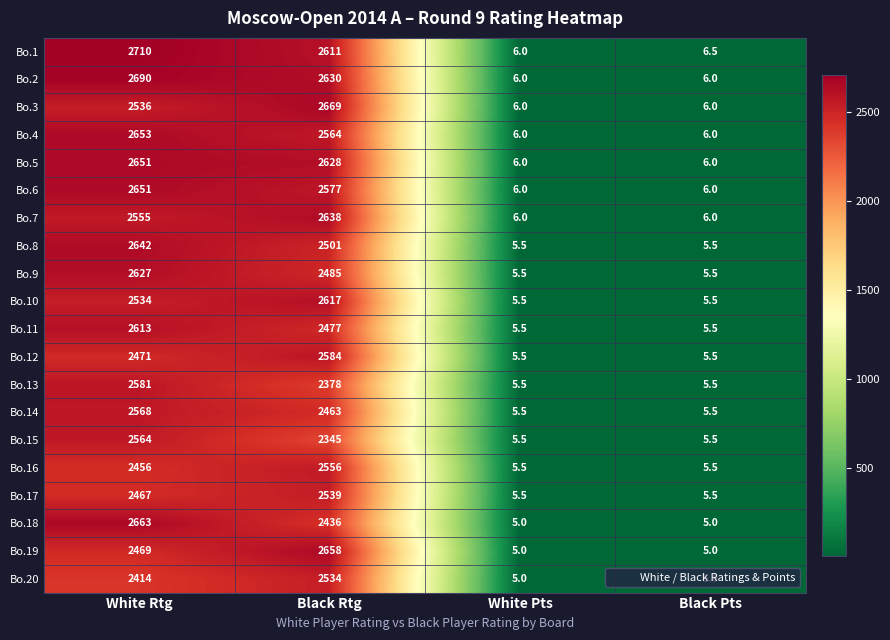

How many distinct data groups are displayed?

20